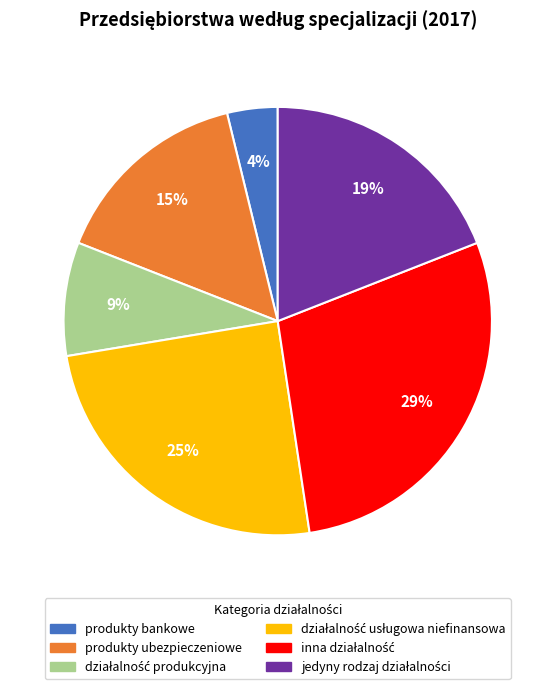

To the nearest percent, what portion does produkty ubezpieczeniowe represent?

15%